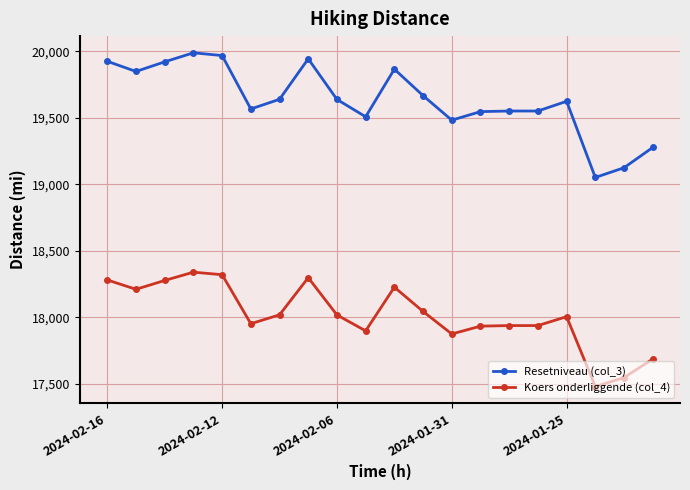

What is the value of the Koers onderliggende (col_4) point at the 15th from the left?

17937.6